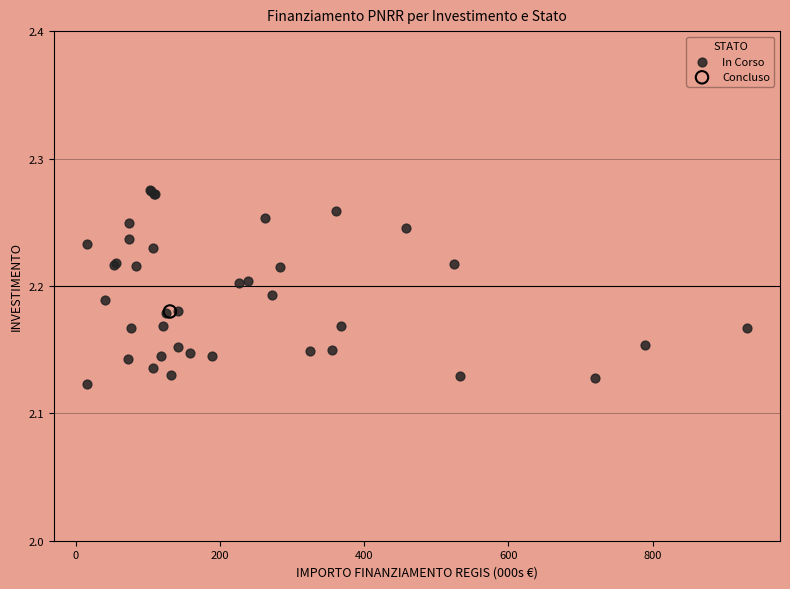

What are all the series names shown in the legend?

In Corso, Concluso